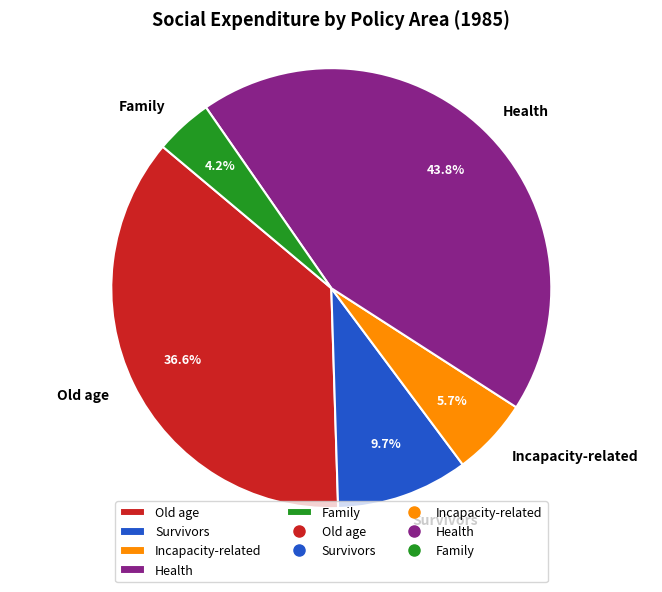

Which slice is the largest?

Health